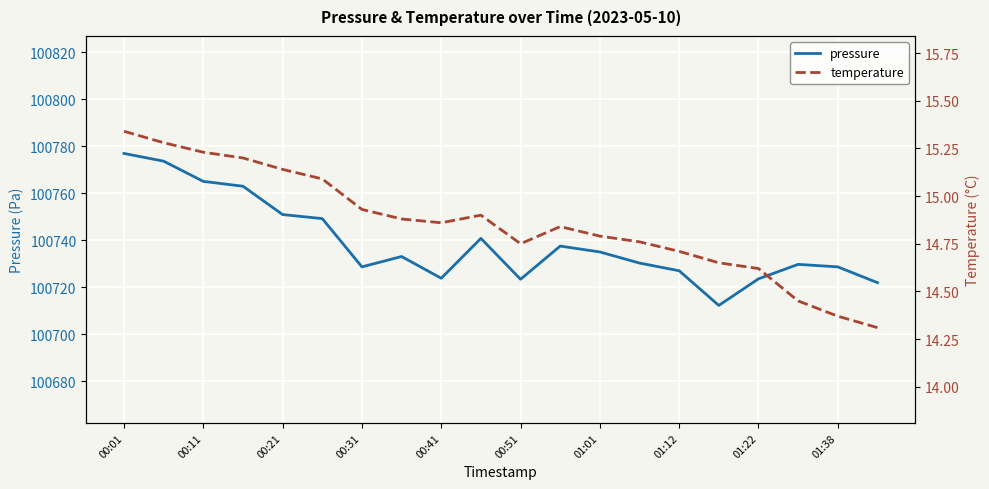

Reading left to right, what are all the values shown in this chart?

pressure: 100776.9	100773.6	100765.0	100763.0	100750.9	100749.2	100728.7	100733.1	100723.8	100740.8	100723.4	100737.5	100735.0	100730.3	100727.0	100712.2	100723.6	100729.7	100728.7	100721.9
temperature: 15.3	15.3	15.2	15.2	15.1	15.1	14.9	14.9	14.9	14.9	14.8	14.8	14.8	14.8	14.7	14.7	14.6	14.4	14.4	14.3